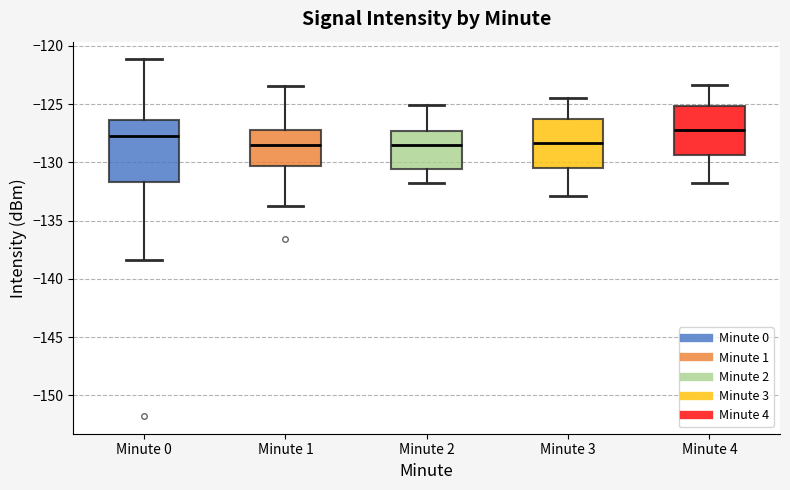

Comparing the boxes themselves (not the whiskers), which one is the tallest?

Minute 0